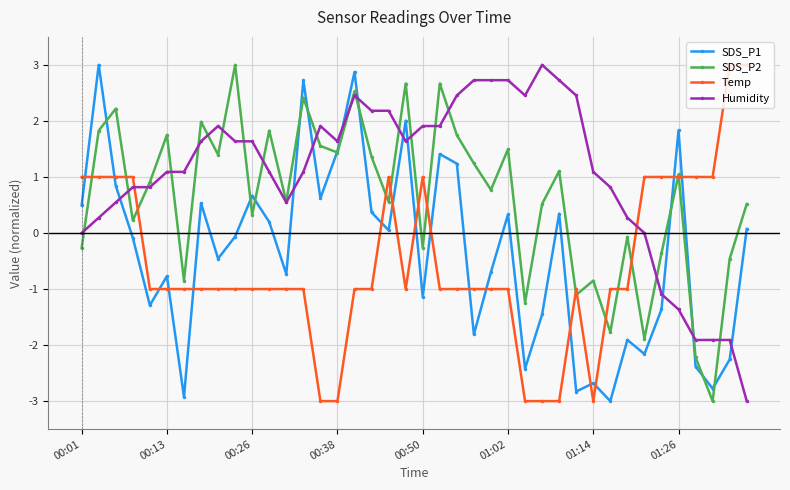

True or false: SDS_P1 has more than 1 interior local peaks.

True